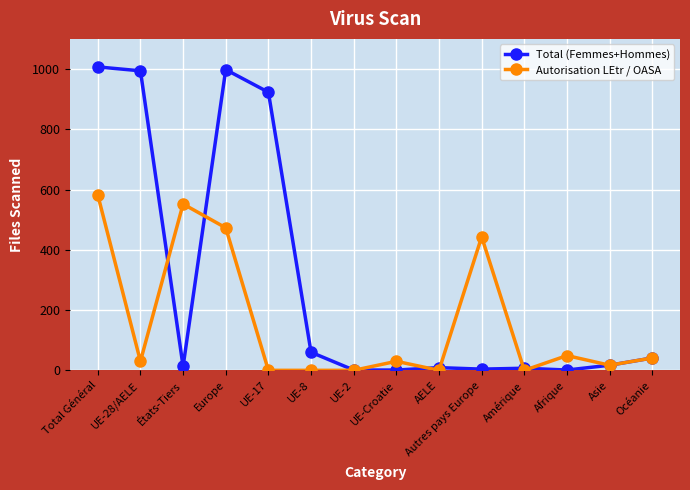

What is the sum of the Autorisation LEtr / OASA values at Asie and UE-2?

17